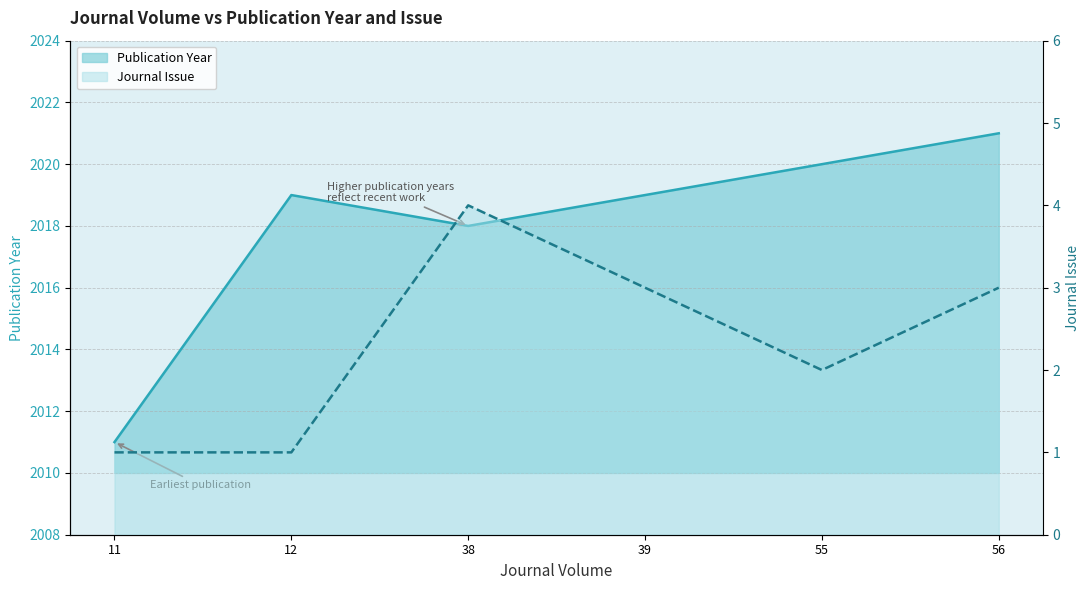

Reading right to left, list all the values displayed in this chart.

Publication Year: 56=2021	55=2020	39=2019	38=2018	12=2019	11=2011
Journal Issue: 56=3	55=2	39=3	38=4	12=1	11=1